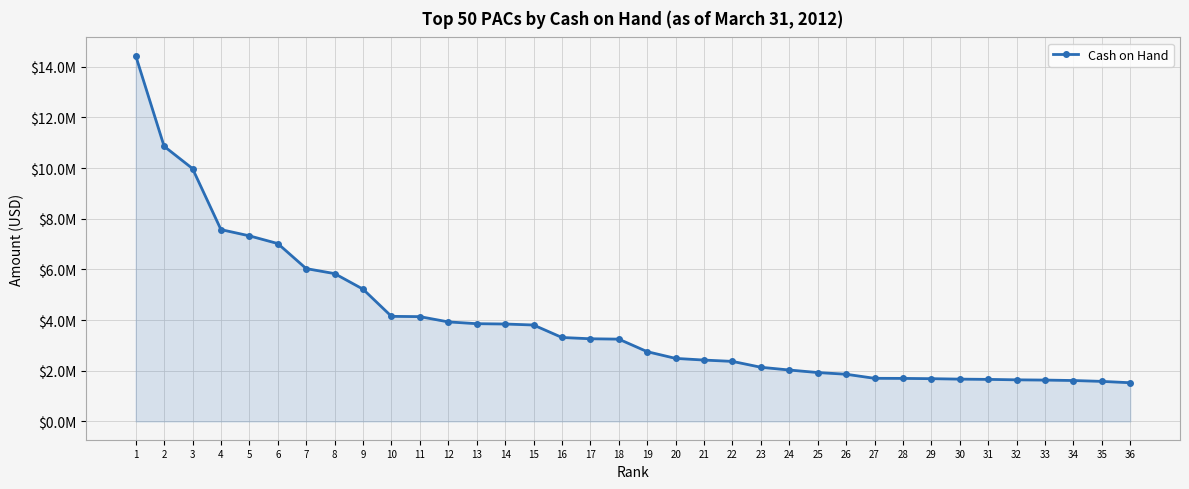

Which has a higher value, 13 or 4?

4